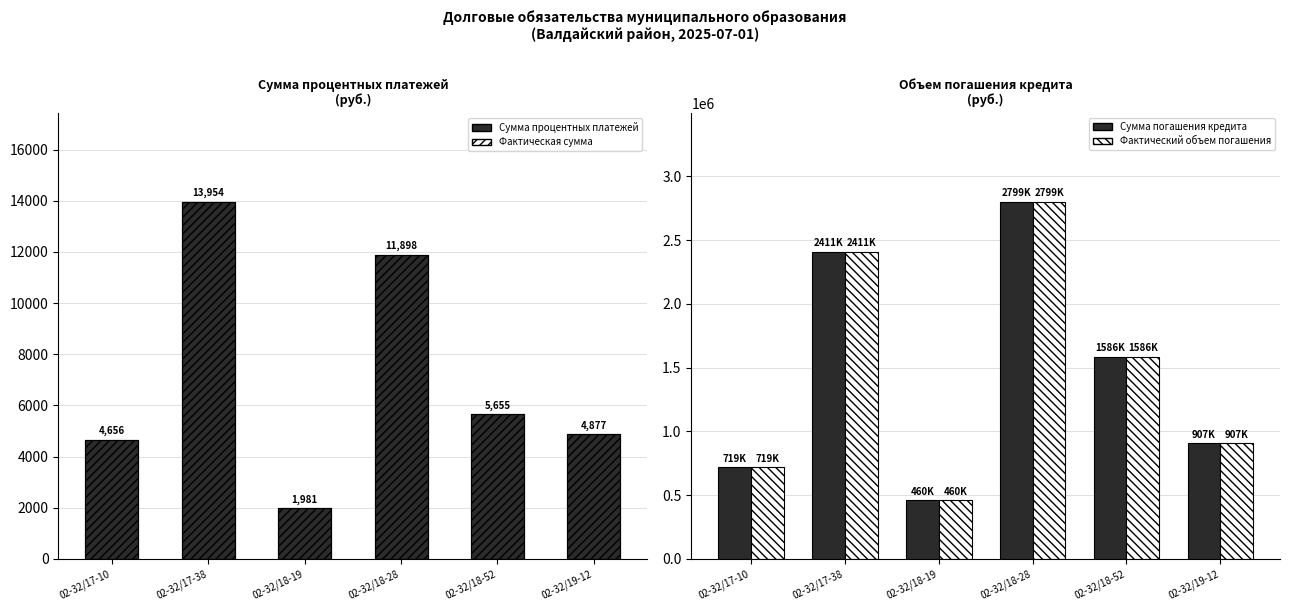

What is the difference between the Сумма погашения кредита values at 02-32/18-52 and 02-32/19-12?

679100